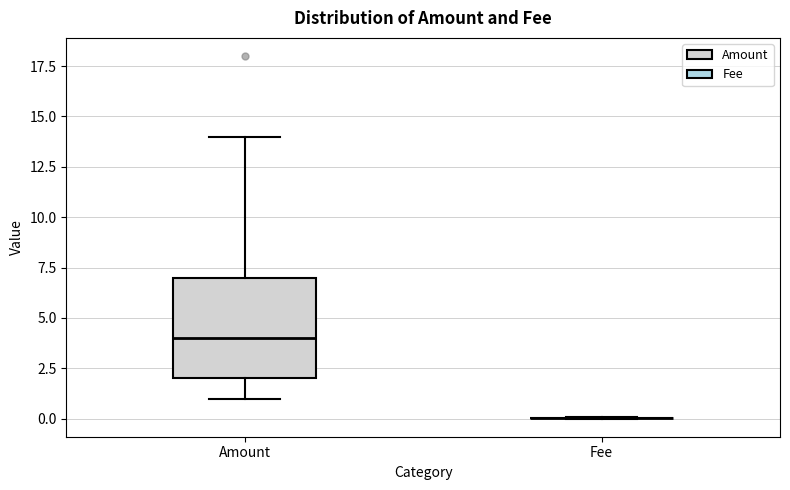

Reading left to right, transcribe this box plot: for each box, give where its median line is, the range the box spans, and where its two whiskers end, as read against the y-axis. The values are not printed on the chart, so give them approximately, as read against the axis.

Amount: median 4, box 2 to 7, whiskers 1 to 14
Fee: box collapsed to a line at 0, whiskers 0 to 0